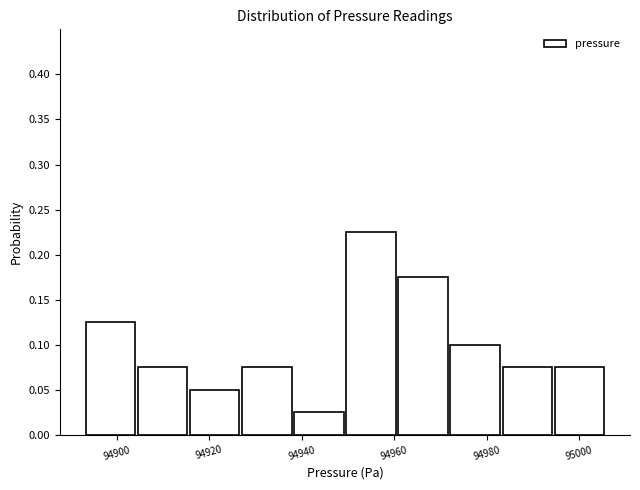

Which range on the x-axis has the tallest bar?

94950 to 94960